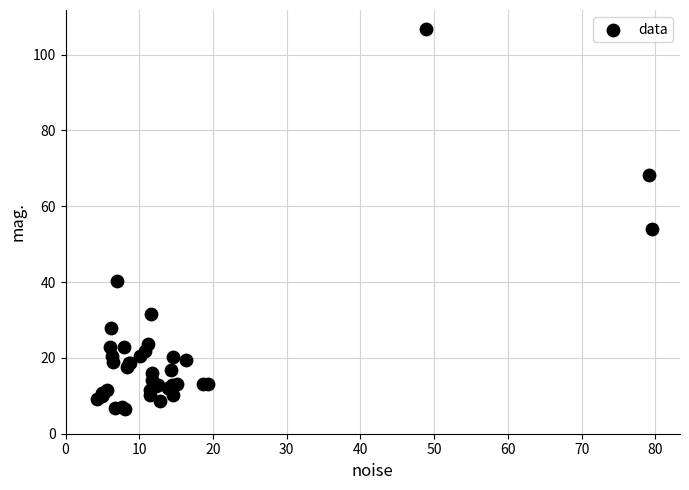

What Y value in the scatter plot is closest to 56?

54.1